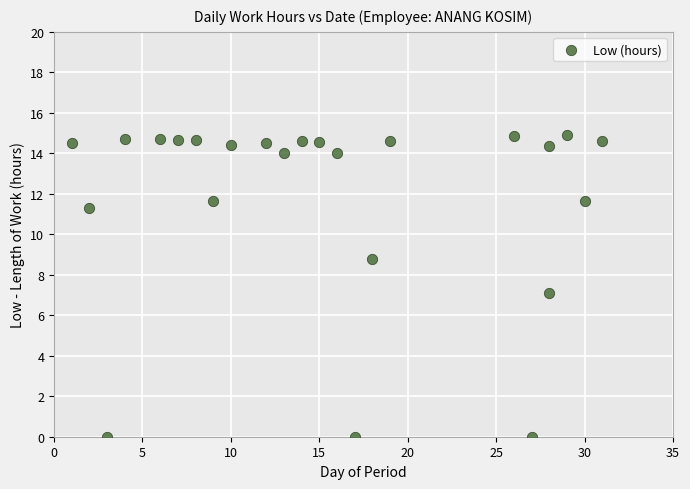

What is the range of X values (max minus min)?

30.0